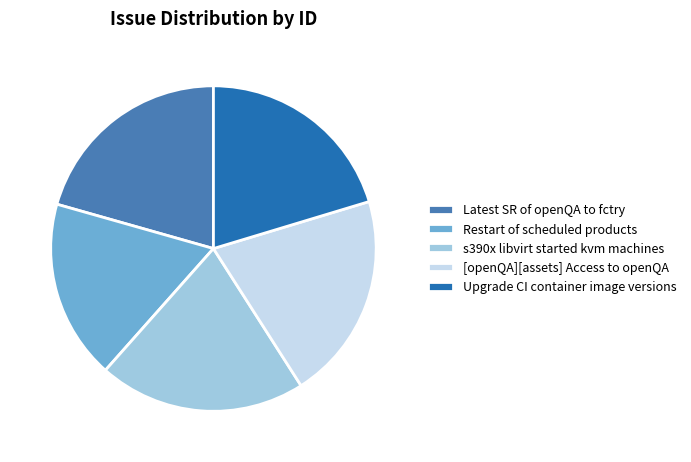

What is the ratio of the value at Restart of scheduled products to the value at s390x libvirt started kvm machines?

0.9